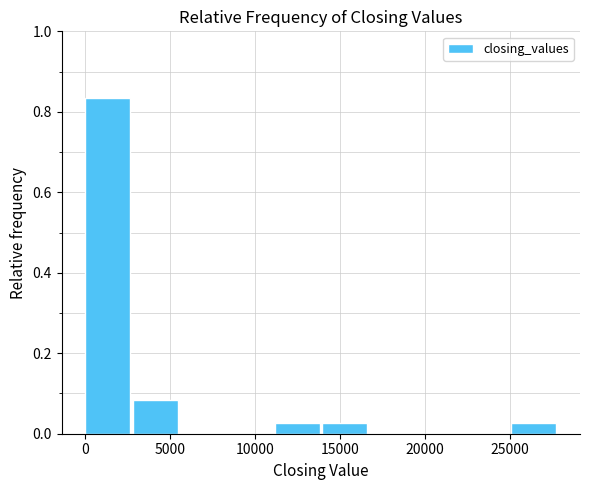

Reading left to right, list every bar in this chart as the range it spans on the x-axis followed by its height. Neither the bar edges nor the heights are printed on the chart, so give them approximately, as read against the axes.

0 to 3000: 0.84
3000 to 5500: 0.08
5500 to 8500: 0
8500 to 11000: 0
11000 to 14000: 0.02
14000 to 16500: 0.02
16500 to 19500: 0
19500 to 22500: 0
22500 to 25000: 0
25000 to 28000: 0.02